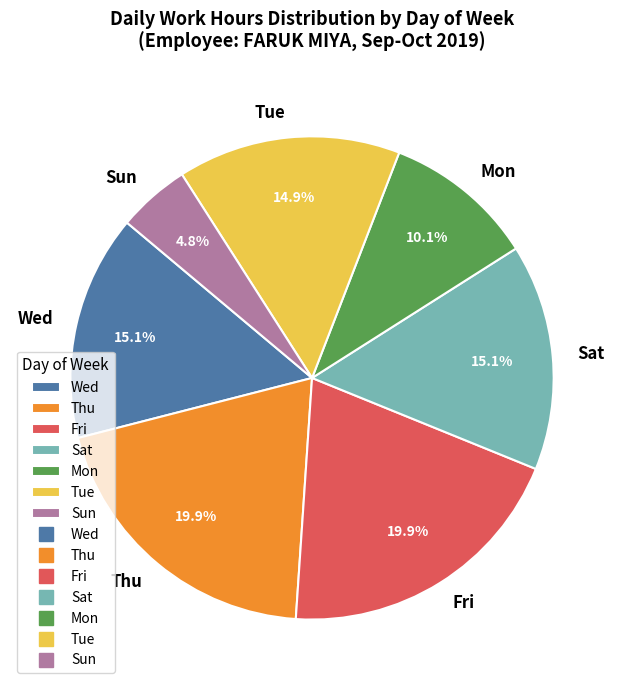

Which has a higher value, Sat or Mon?

Sat